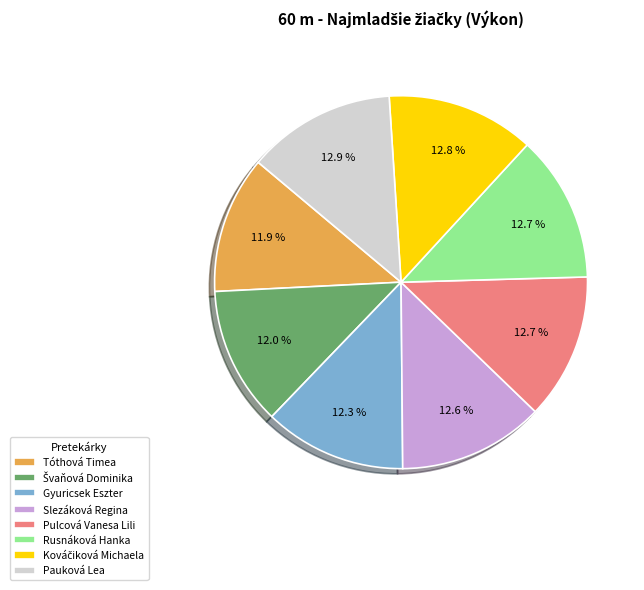

Does Pauková Lea represent more than half of the total?

No